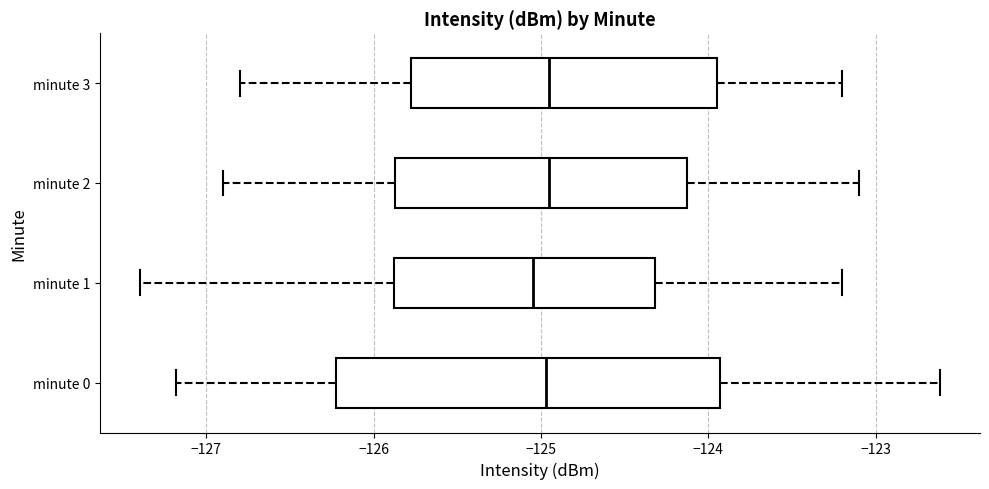

Reading bottom to top, transcribe this box plot: for each box, give where its median line is, the range the box spans, and where its two whiskers end, as read against the x-axis. The values are not printed on the chart, so give them approximately, as read against the axis.

minute 0: median -125.0, box -126.2 to -123.9, whiskers -127.2 to -122.6
minute 1: median -125.0, box -125.9 to -124.3, whiskers -127.4 to -123.2
minute 2: median -124.9, box -125.9 to -124.1, whiskers -126.9 to -123.1
minute 3: median -124.9, box -125.8 to -123.9, whiskers -126.8 to -123.2